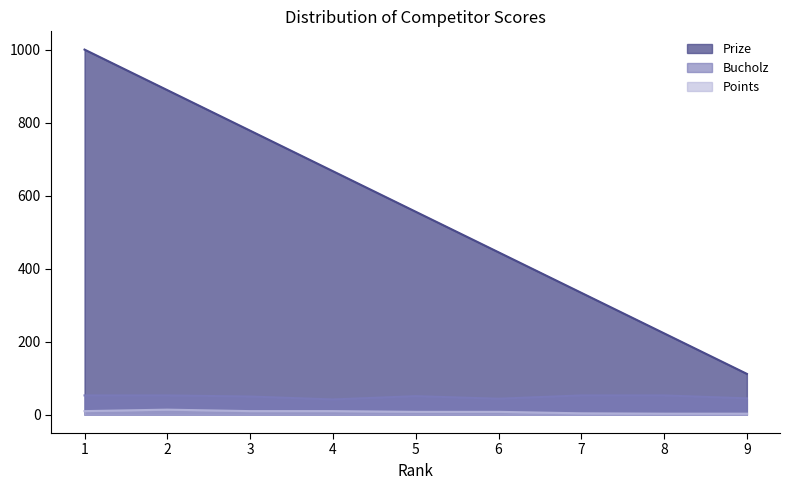

True or false: Prize and Points cross at least once.

False